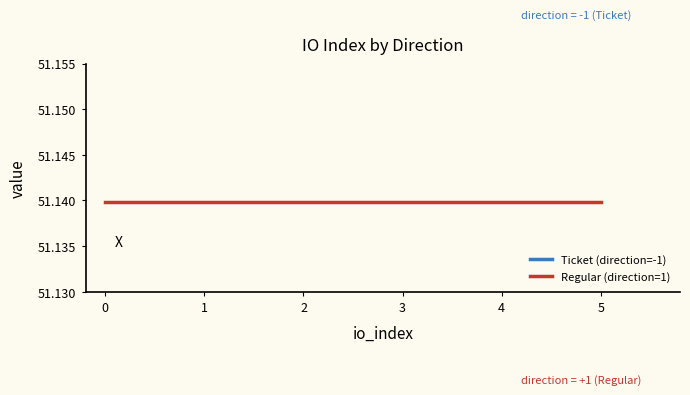

Rank the series by their average value, from highest to lowest.

Regular (direction=1), Ticket (direction=-1)